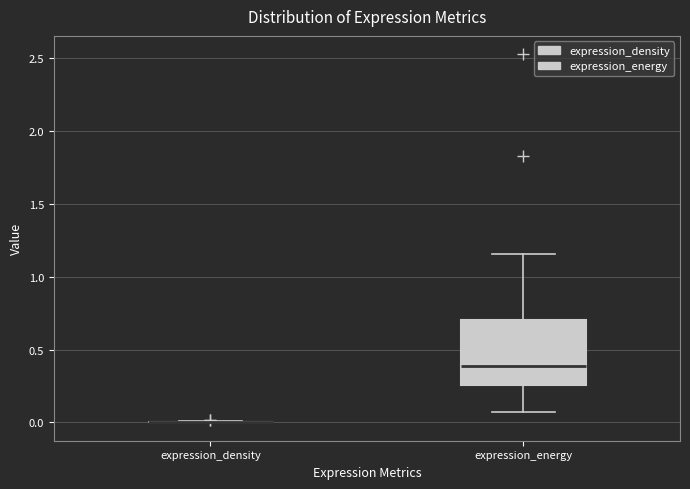

Reading left to right, transcribe this box plot: for each box, give where its median line is, the range the box spans, and where its two whiskers end, as read against the y-axis. The values are not printed on the chart, so give them approximately, as read against the axis.

expression_density: box collapsed to a line at 0.00, whiskers 0.00 to 0.00
expression_energy: median 0.40, box 0.25 to 0.70, whiskers 0.05 to 1.15